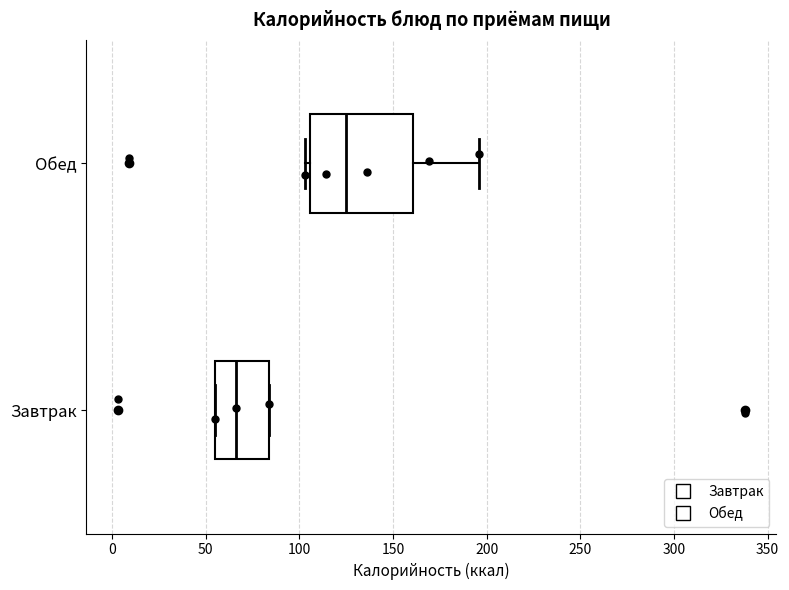

Reading bottom to top, read every box against the x-axis: the position of its median line, the range the box covers, and the ends of its whiskers. The values are not printed on the chart, so give them approximately, as read against the axis.

Завтрак: median 65, box 55 to 85, whiskers 55 to 85
Обед: median 125, box 105 to 160, whiskers 105 (just left of the box's left edge) to 195